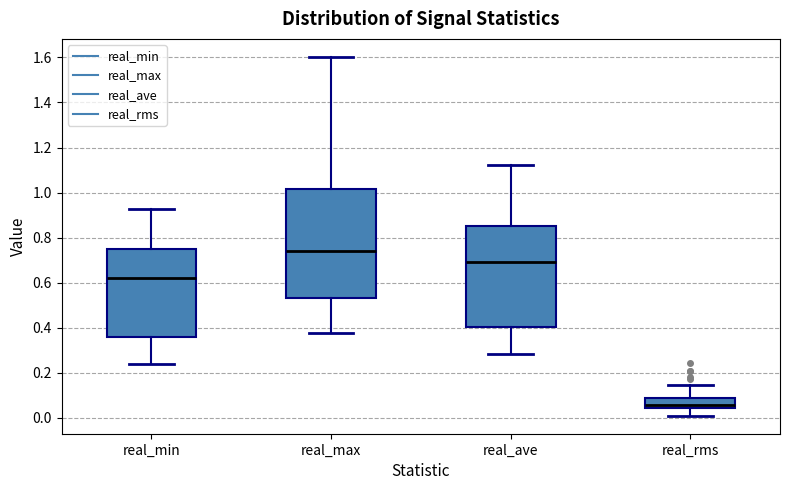

Reading left to right, read every box against the y-axis: the position of its median line, the range the box covers, and the ends of its whiskers. The values are not printed on the chart, so give them approximately, as read against the axis.

real_min: median 0.62, box 0.36 to 0.74, whiskers 0.24 to 0.92
real_max: median 0.74, box 0.54 to 1.02, whiskers 0.38 to 1.60
real_ave: median 0.68, box 0.40 to 0.86, whiskers 0.28 to 1.12
real_rms: median 0.06, box 0.04 to 0.10, whiskers 0.00 to 0.14